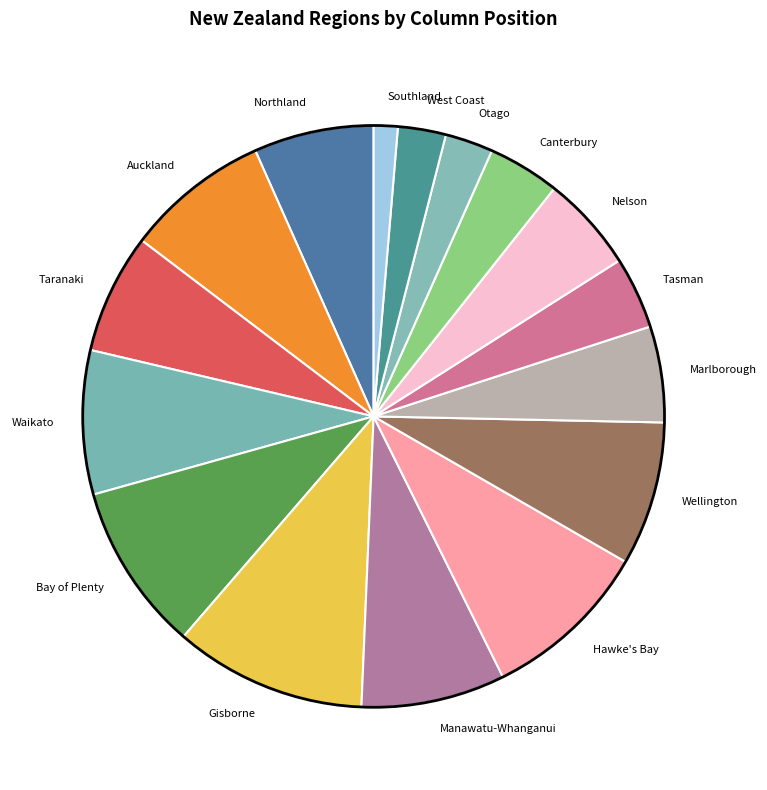

Do Canterbury and Gisborne together represent more than half of the pie?

No